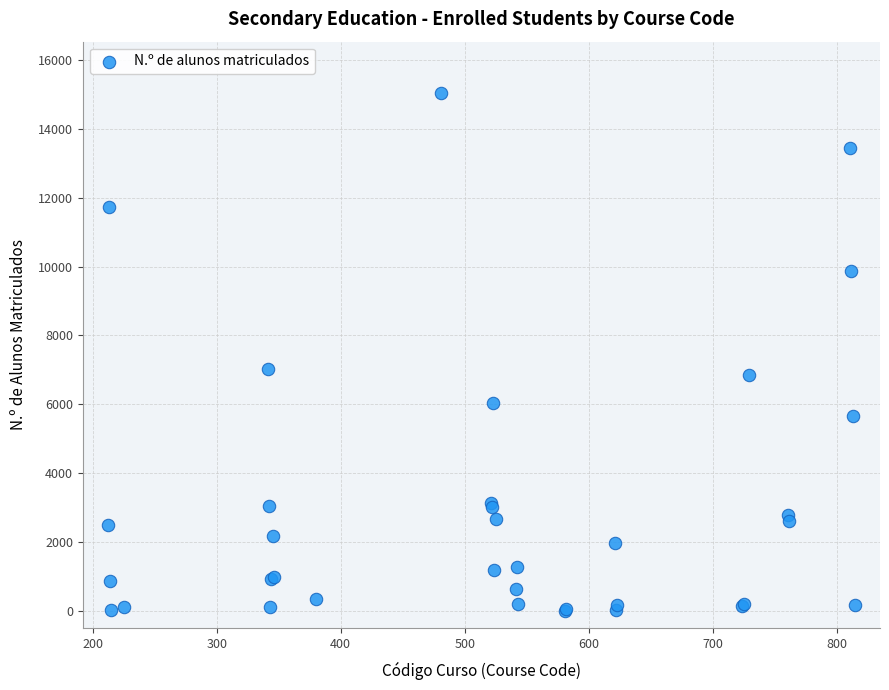

What Y value in the scatter plot is closest to 7516?

7023